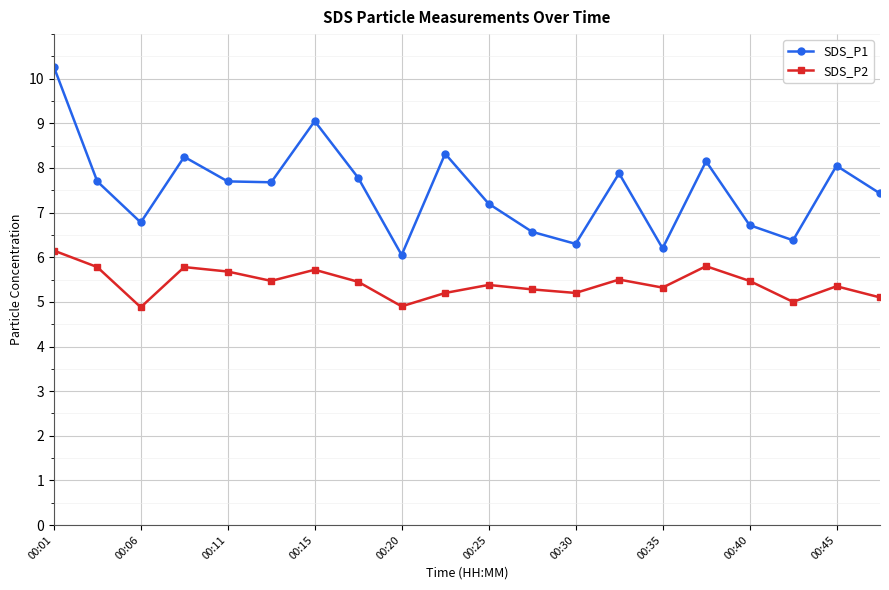

How many values in the SDS_P1 series are below 7?

7